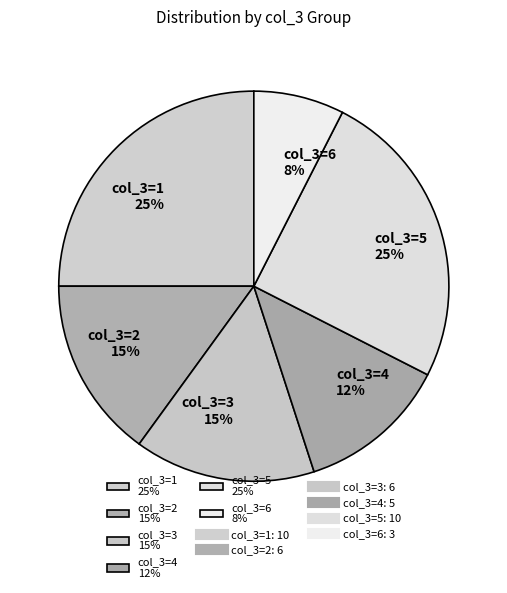

The col_3=4 12% slice represents 23% of the pie. True or false?

False